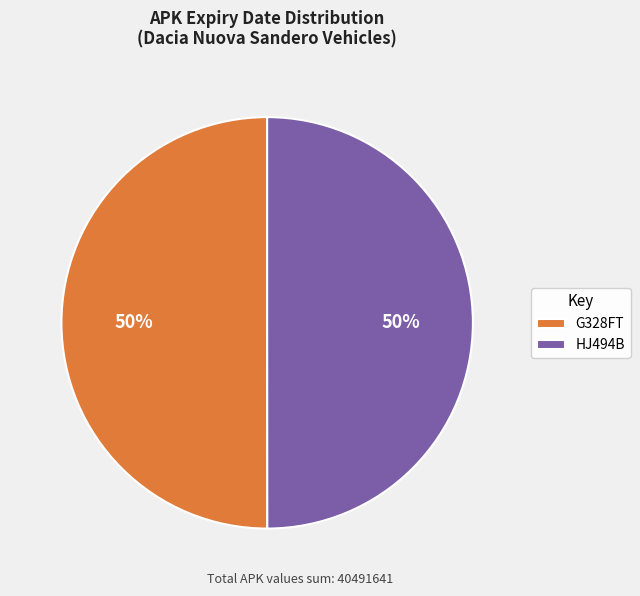

Is it true that G328FT is 44% of the pie?

False